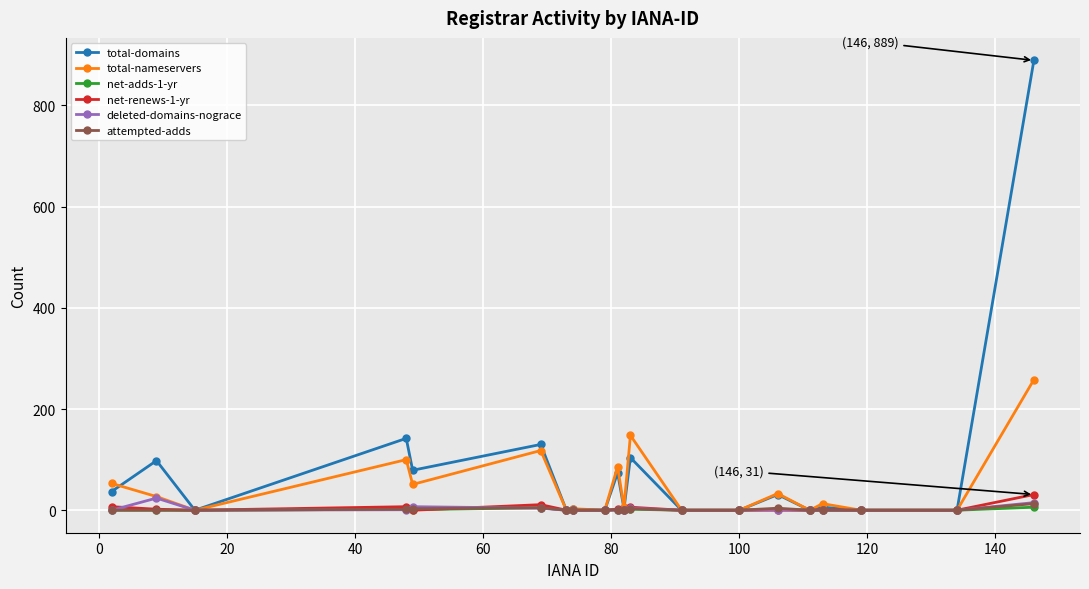

True or false: total-domains has more than 0 points higher than both neighbors.

True